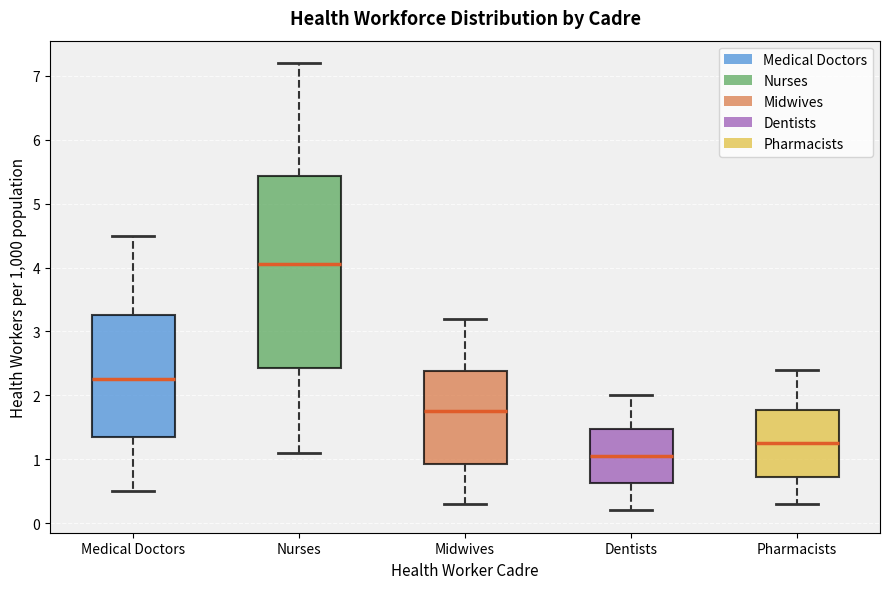

Reading left to right, transcribe this box plot: for each box, give where its median line is, the range the box spans, and where its two whiskers end, as read against the y-axis. The values are not printed on the chart, so give them approximately, as read against the axis.

Medical Doctors: median 2.3, box 1.4 to 3.3, whiskers 0.5 to 4.5
Nurses: median 4.1, box 2.4 to 5.4, whiskers 1.1 to 7.2
Midwives: median 1.8, box 0.9 to 2.4, whiskers 0.3 to 3.2
Dentists: median 1.1, box 0.6 to 1.5, whiskers 0.2 to 2.0
Pharmacists: median 1.3, box 0.7 to 1.8, whiskers 0.3 to 2.4